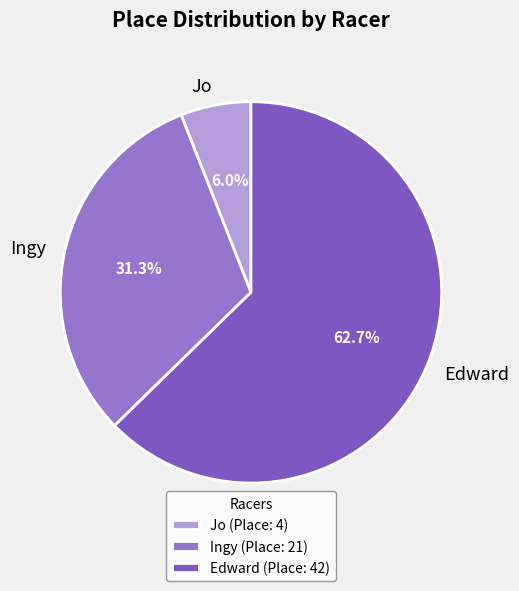

What percentage is the Jo slice, to the nearest percent?

6%